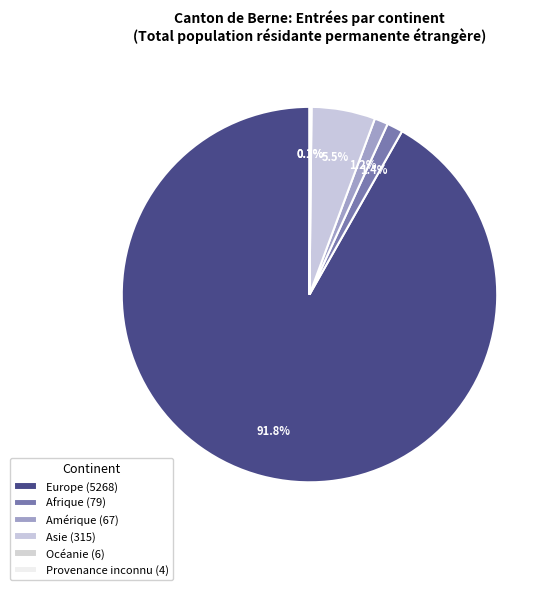

To the nearest percent, what is the average slice percentage?

17%